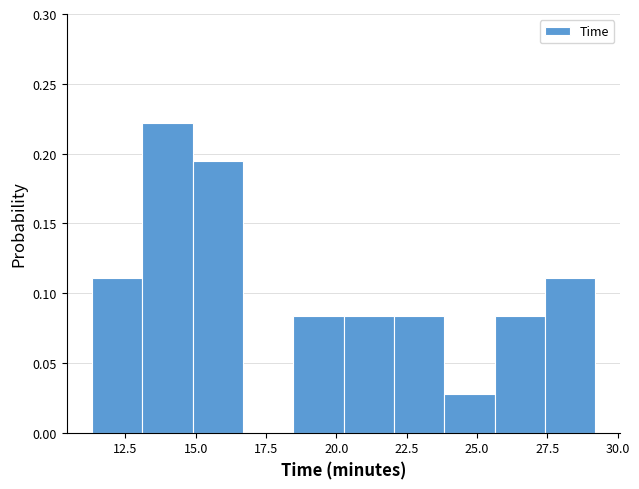

Around what value on the x-axis is the tallest bar? Give the approximate position of its centre, as read against the axis.

14.0